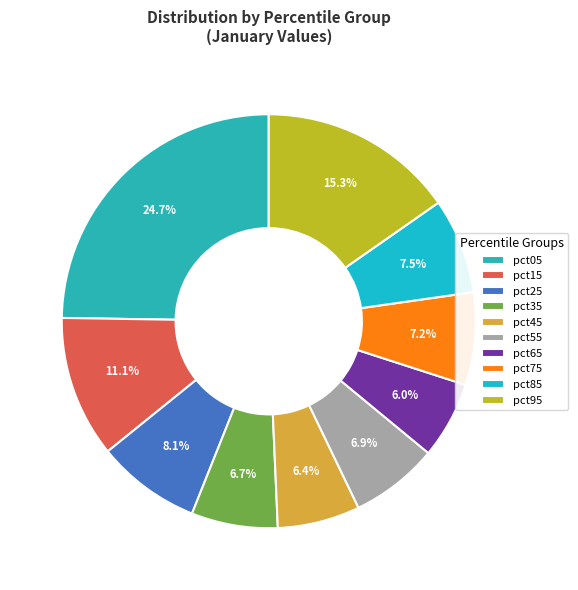

To the nearest percent, what percentage of the pie is pct55?

7%